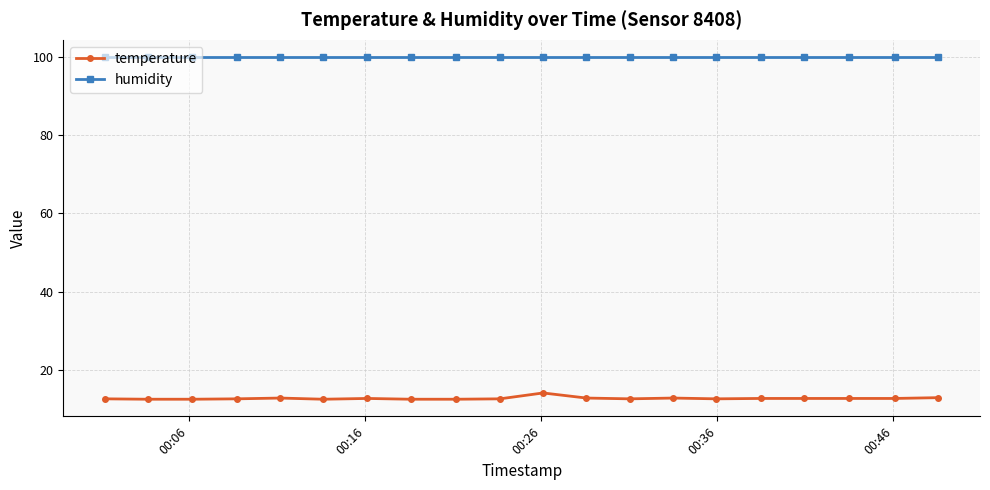

Which series has the largest total across all categories?

humidity